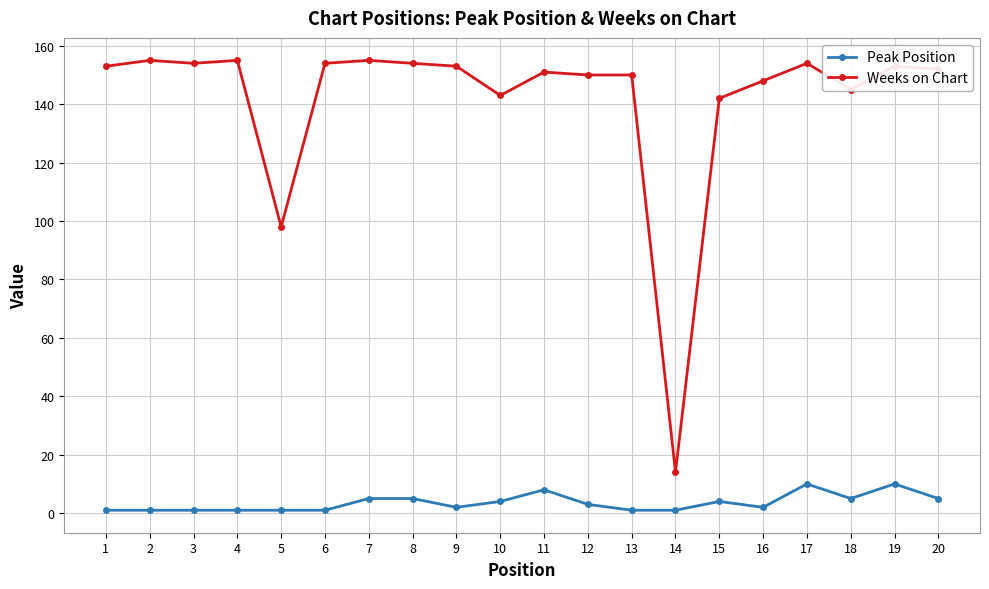

Reading left to right, what are all the values shown in this chart?

Peak Position: 1	1	1	1	1	1	5	5	2	4	8	3	1	1	4	2	10	5	10	5
Weeks on Chart: 153	155	154	155	98	154	155	154	153	143	151	150	150	14	142	148	154	145	153	152